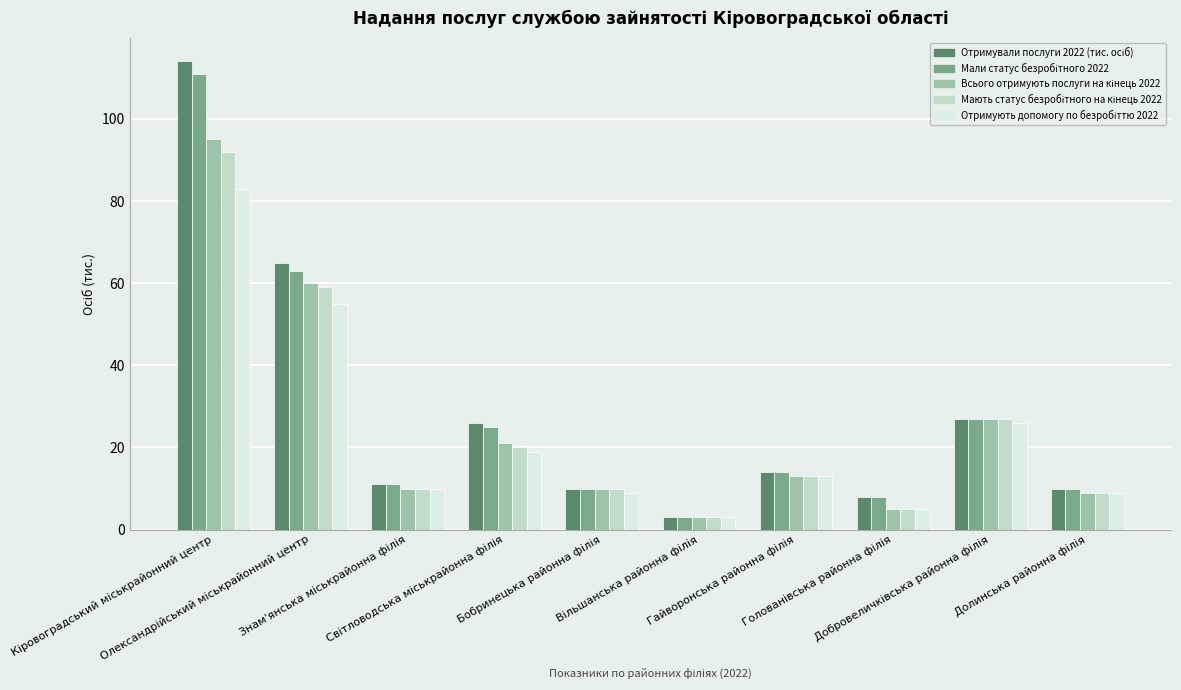

What is the greatest value displayed?

114